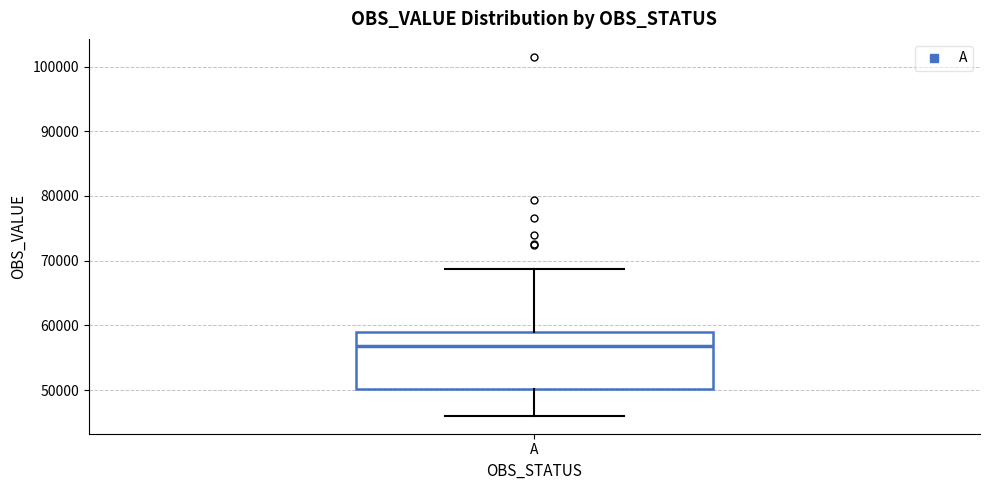

Read this box plot against the y-axis: the position of the median line, the range covered by the box, and the ends of both whiskers. The values are not printed on the chart, so give them approximately, as read against the axis.

median 57000, box 50000 to 59000, whiskers 46000 to 69000